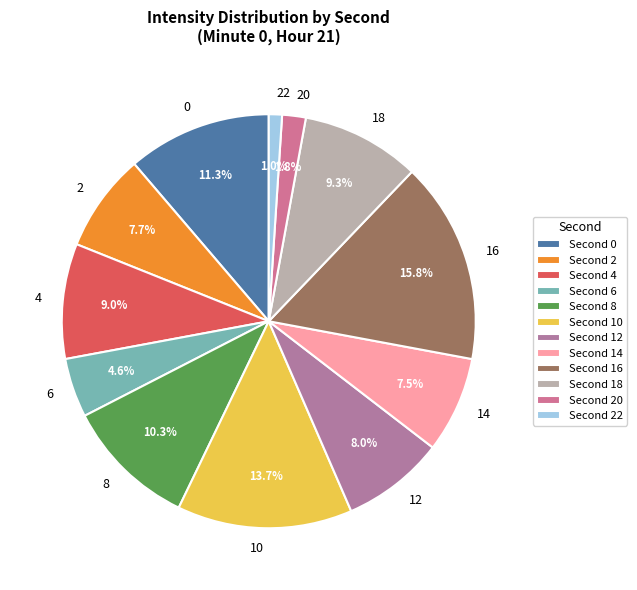

Which slice is the smallest?

22